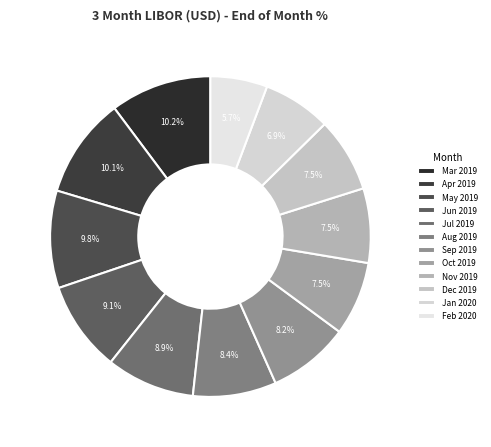

What percentage is the Jul 2019 slice, to the nearest percent?

9%